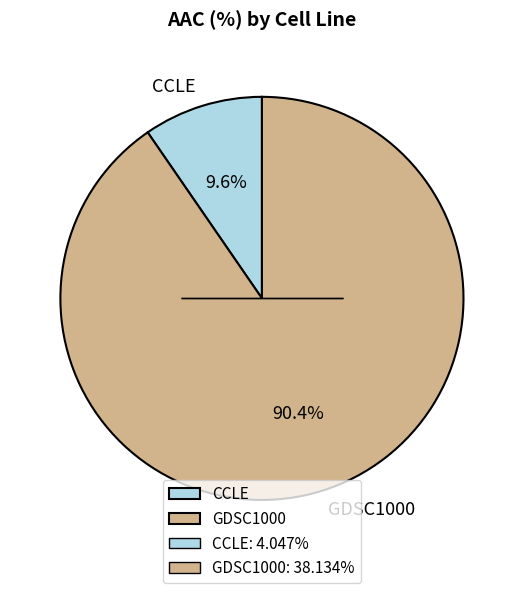

To the nearest percent, what percentage of the pie is CCLE?

10%